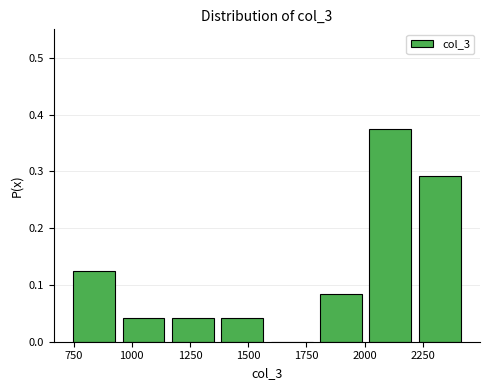

Reading left to right, list every bar in this chart as the range it spans on the x-axis followed by its height. Neither the bar edges nor the heights are printed on the chart, so give them approximately, as read against the axes.

750 to 950: 0.13
950 to 1150: 0.04
1150 to 1350: 0.04
1350 to 1600: 0.04
1600 to 1800: 0
1800 to 2000: 0.08
2000 to 2200: 0.38
2200 to 2450: 0.29